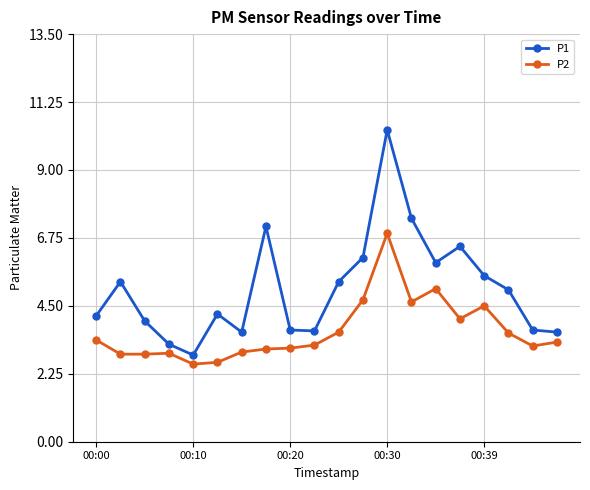

True or false: P2 and P1 cross at least once.

False